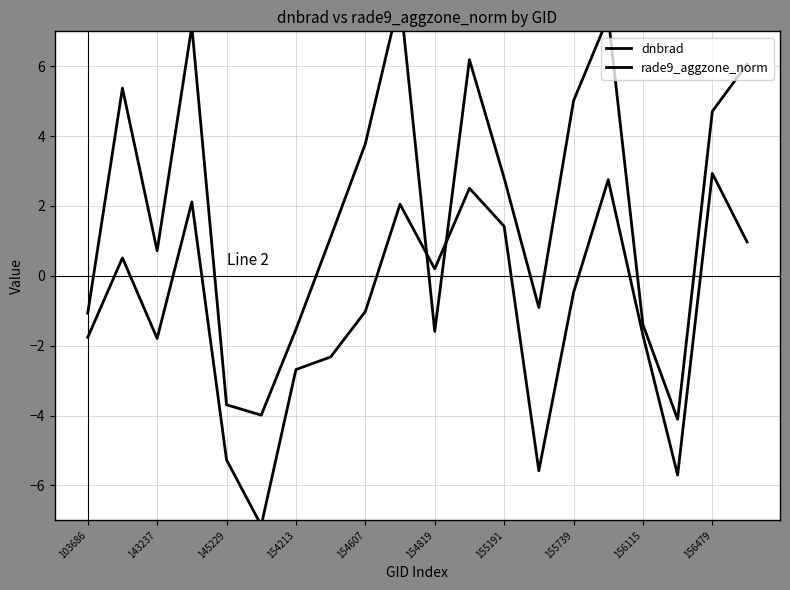

Reading left to right, transcribe all the data shown in this chart.

dnbrad: -1.1	5.4	0.7	7.1	-3.7	-4.0	-1.5	1.1	3.8	8.0	-1.6	6.2	2.8	-0.9	5.0	7.4	-1.4	-4.1	4.7	6.1
rade9_aggzone_norm: -1.8	0.5	-1.8	2.1	-5.3	-7.1	-2.7	-2.3	-1.0	2.1	0.2	2.5	1.4	-5.6	-0.5	2.8	-1.7	-5.7	2.9	1.0